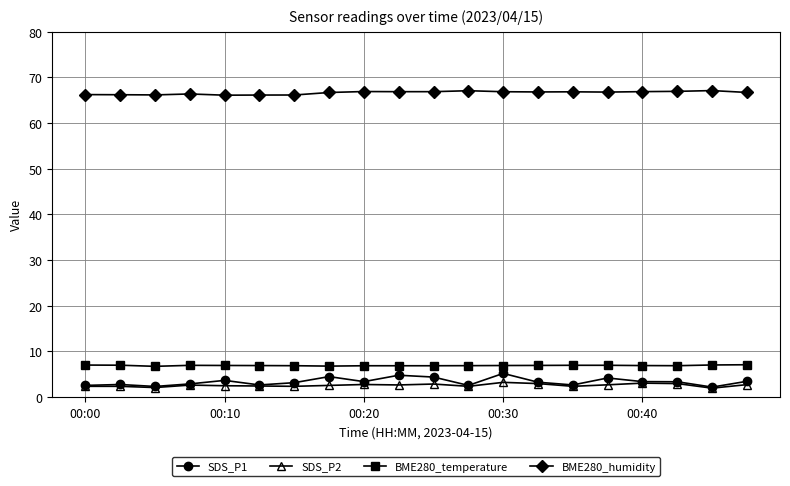

What is the minimum value for BME280_temperature?

6.7